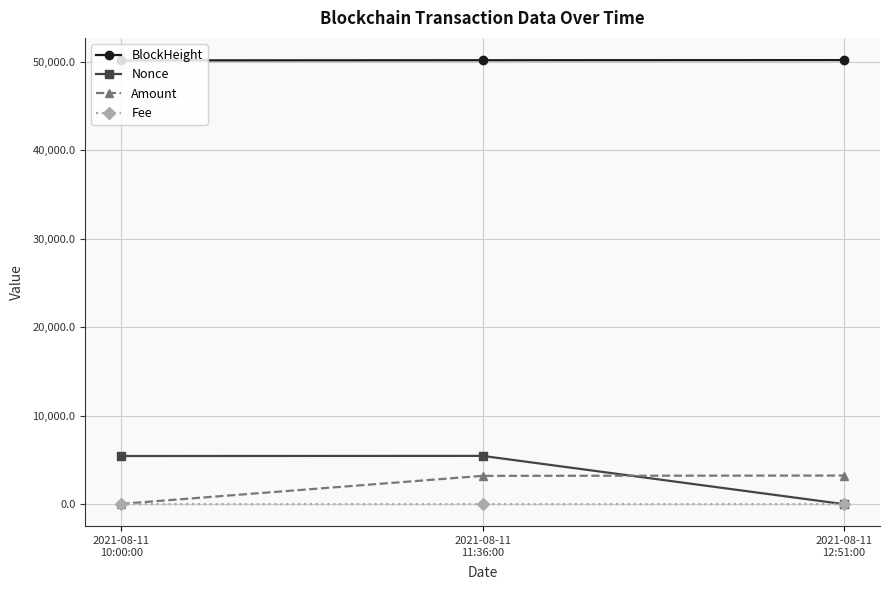

What is the sum of all BlockHeight values?

150597.0